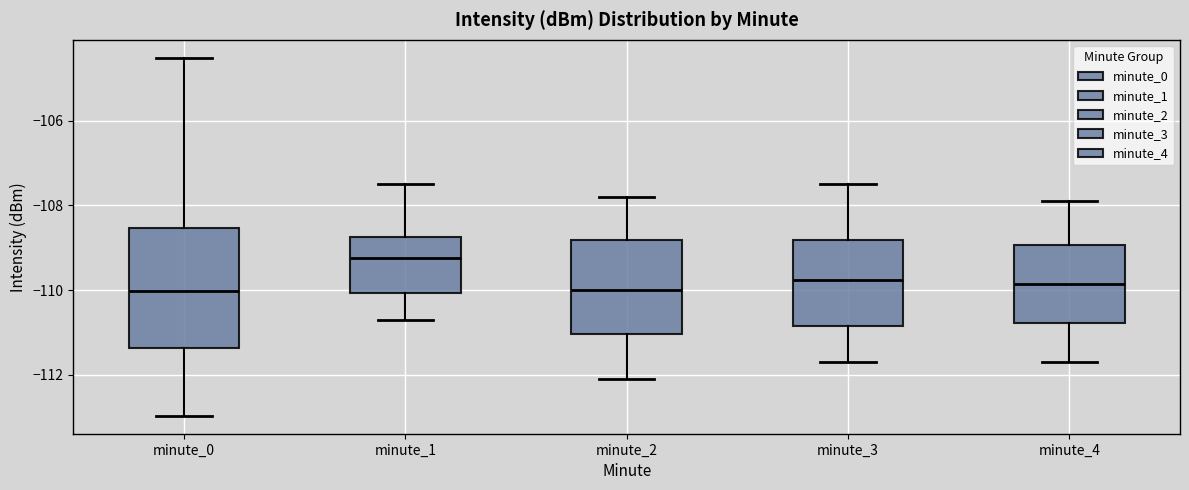

Where is the lower edge of the box for minute_3 on the y-axis? The values are not printed on the chart, so give them approximately, as read against the axis.

-110.8